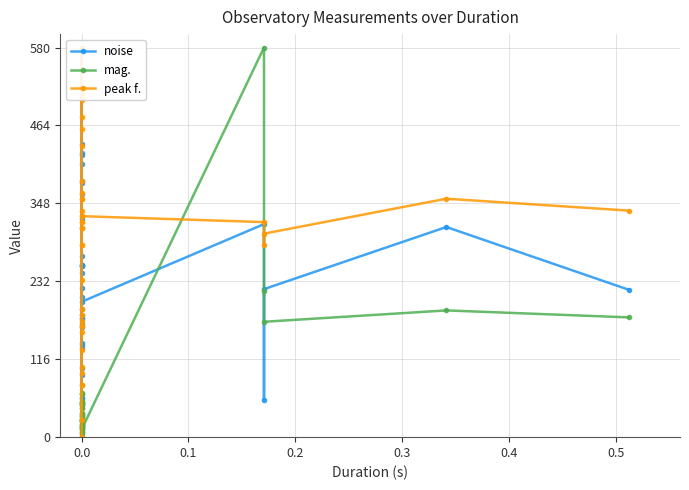

Which series has the largest total across all categories?

peak f.